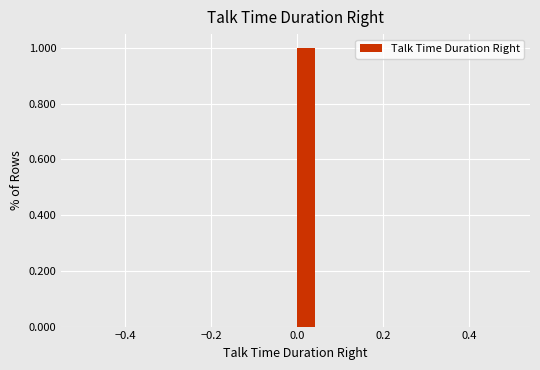

Read against the x-axis, roughly where is the centre of the tallest bar?

0.02